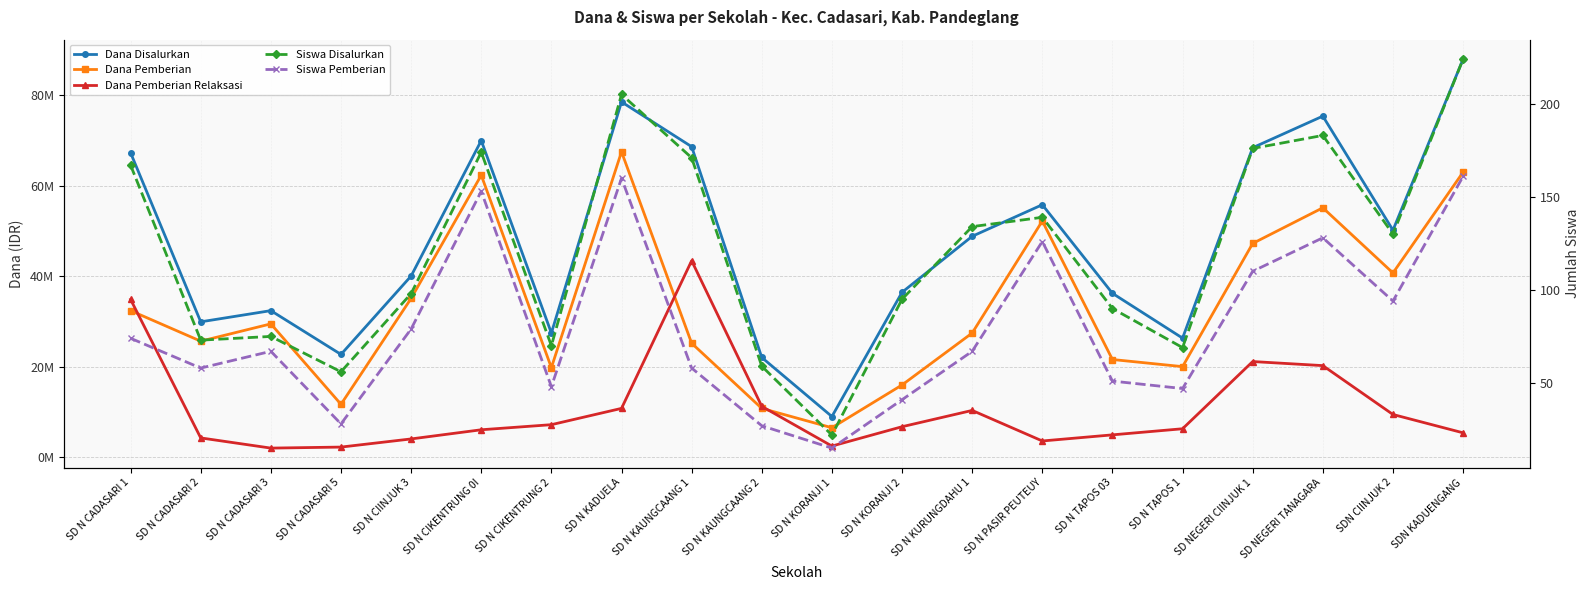

Reading left to right, list all the values displayed in this chart.

Dana Disalurkan: SD N CADASARI 1=67275000	SD N CADASARI 2=29925000	SD N CADASARI 3=32400000	SD N CADASARI 5=22725000	SD N CIINJUK 3=40050000	SD N CIKENTRUNG 0I=69975000	SD N CIKENTRUNG 2=27450000	SD N KADUELA=78525000	SD N KAUNGCAANG 1=68625000	SD N KAUNGCAANG 2=22050000	SD N KORANJI 1=9000000	SD N KORANJI 2=36450000	SD N KURUNGDAHU 1=48825000	SD N PASIR PEUTEUY=55800000	SD N TAPOS 03=36225000	SD N TAPOS 1=26325000	SD NEGERI CIINJUK 1=68400000	SD NEGERI TANAGARA=75375000	SDN CIINJUK 2=50175000	SDN KADUENGANG=87975000
Dana Pemberian: SD N CADASARI 1=32400000	SD N CADASARI 2=25650000	SD N CADASARI 3=29475000	SD N CADASARI 5=11700000	SD N CIINJUK 3=35100000	SD N CIKENTRUNG 0I=62325000	SD N CIKENTRUNG 2=19800000	SD N KADUELA=67500000	SD N KAUNGCAANG 1=25200000	SD N KAUNGCAANG 2=10800000	SD N KORANJI 1=6525000	SD N KORANJI 2=15975000	SD N KURUNGDAHU 1=27450000	SD N PASIR PEUTEUY=52200000	SD N TAPOS 03=21600000	SD N TAPOS 1=20025000	SD NEGERI CIINJUK 1=47250000	SD NEGERI TANAGARA=55125000	SDN CIINJUK 2=40725000	SDN KADUENGANG=63000000
Dana Pemberian Relaksasi: SD N CADASARI 1=34875000	SD N CADASARI 2=4275000	SD N CADASARI 3=2025000	SD N CADASARI 5=2250000	SD N CIINJUK 3=4050000	SD N CIKENTRUNG 0I=6075000	SD N CIKENTRUNG 2=7200000	SD N KADUELA=10800000	SD N KAUNGCAANG 1=43425000	SD N KAUNGCAANG 2=11250000	SD N KORANJI 1=2475000	SD N KORANJI 2=6750000	SD N KURUNGDAHU 1=10350000	SD N PASIR PEUTEUY=3600000	SD N TAPOS 03=4950000	SD N TAPOS 1=6300000	SD NEGERI CIINJUK 1=21150000	SD NEGERI TANAGARA=20250000	SDN CIINJUK 2=9450000	SDN KADUENGANG=5400000
Siswa Disalurkan: SD N CADASARI 1=167	SD N CADASARI 2=73	SD N CADASARI 3=75	SD N CADASARI 5=56	SD N CIINJUK 3=98	SD N CIKENTRUNG 0I=174	SD N CIKENTRUNG 2=70	SD N KADUELA=205	SD N KAUNGCAANG 1=171	SD N KAUNGCAANG 2=59	SD N KORANJI 1=22	SD N KORANJI 2=95	SD N KURUNGDAHU 1=134	SD N PASIR PEUTEUY=139	SD N TAPOS 03=90	SD N TAPOS 1=69	SD NEGERI CIINJUK 1=176	SD NEGERI TANAGARA=183	SDN CIINJUK 2=130	SDN KADUENGANG=224
Siswa Pemberian: SD N CADASARI 1=74	SD N CADASARI 2=58	SD N CADASARI 3=67	SD N CADASARI 5=28	SD N CIINJUK 3=79	SD N CIKENTRUNG 0I=153	SD N CIKENTRUNG 2=48	SD N KADUELA=160	SD N KAUNGCAANG 1=58	SD N KAUNGCAANG 2=27	SD N KORANJI 1=15	SD N KORANJI 2=41	SD N KURUNGDAHU 1=67	SD N PASIR PEUTEUY=126	SD N TAPOS 03=51	SD N TAPOS 1=47	SD NEGERI CIINJUK 1=110	SD NEGERI TANAGARA=128	SDN CIINJUK 2=94	SDN KADUENGANG=161